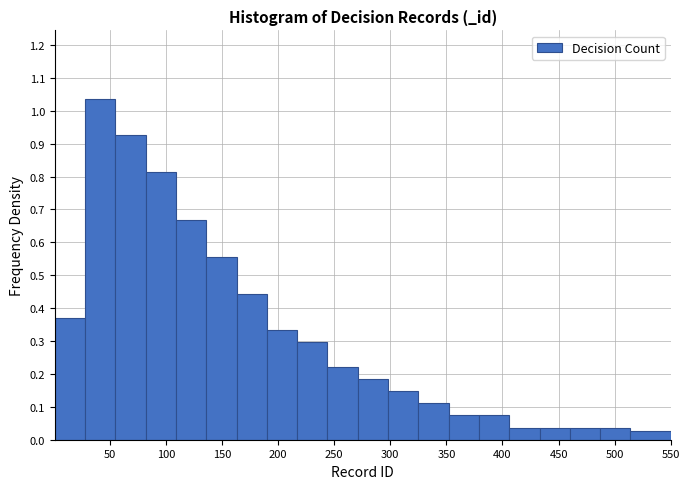

Reading left to right, list every bar in this chart as the range it spans on the x-axis followed by its height. Neither the bar edges nor the heights are printed on the chart, so give them approximately, as read against the axes.

1 to 28: 0.37
28 to 55: 1.04
55 to 82: 0.93
82 to 109: 0.81
109 to 136: 0.67
136 to 163: 0.56
163 to 190: 0.44
190 to 217: 0.33
217 to 244: 0.30
244 to 271: 0.22
271 to 298: 0.19
298 to 325: 0.15
325 to 352: 0.11
352 to 379: 0.07
379 to 406: 0.07
406 to 433: 0.04
433 to 460: 0.04
460 to 487: 0.04
487 to 514: 0.04
514 to 550: 0.03